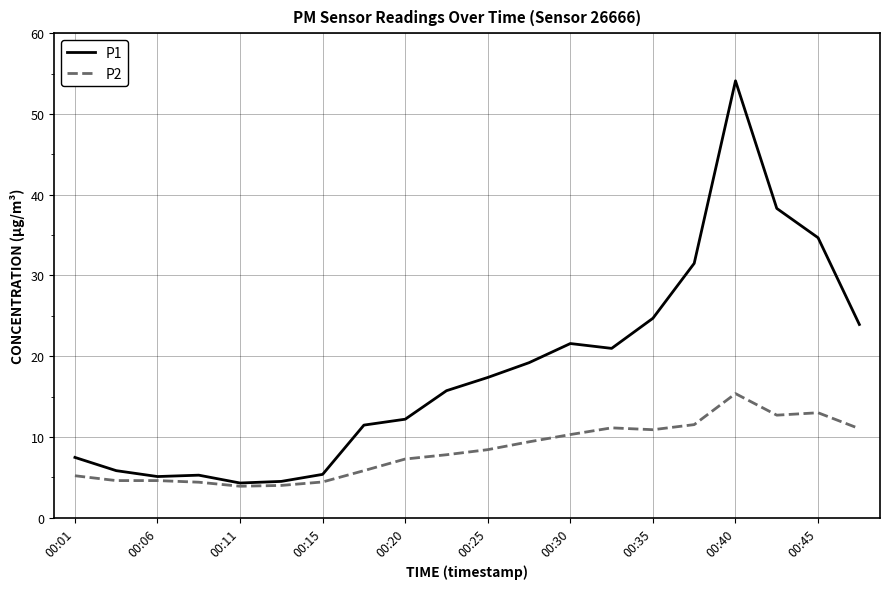

What is the minimum value shown in the chart?

3.9